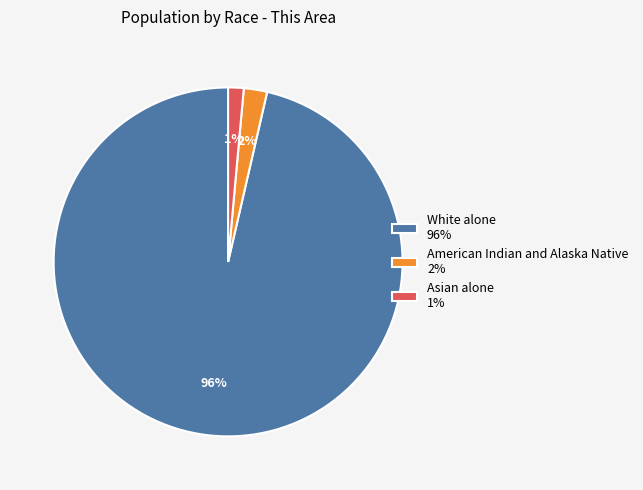

Do Asian alone 1% and White alone 96% together represent more than half of the pie?

Yes